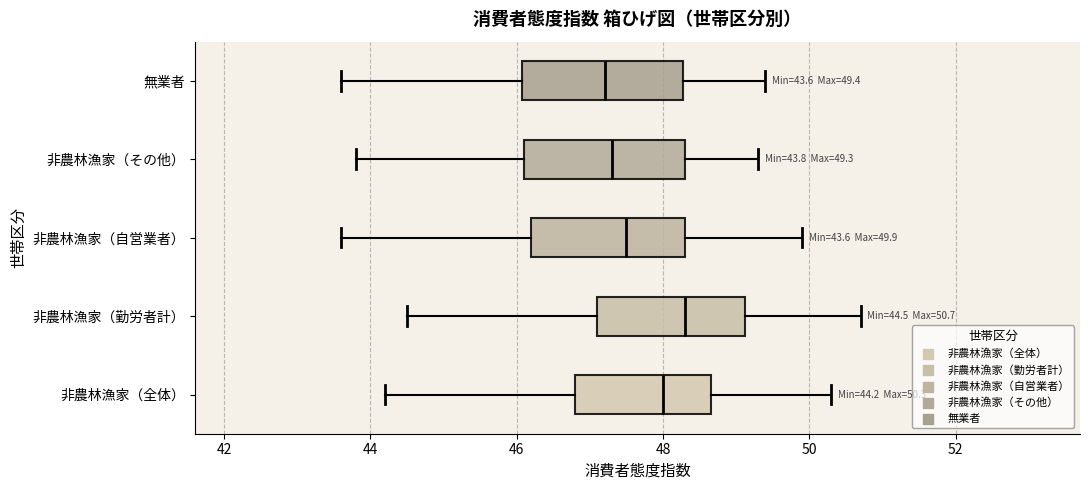

Which box has the furthest to the right median line?

非農林漁家（勤労者計）